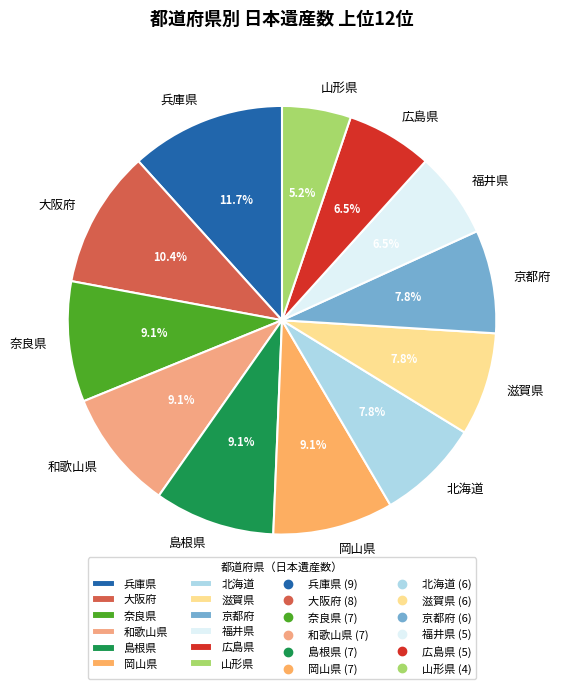

To the nearest percent, what percentage of the pie is 滋賀県?

8%